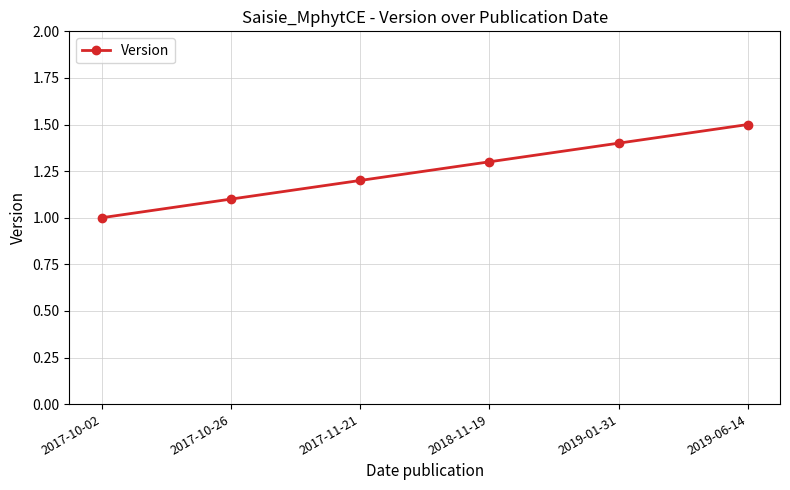

Reading left to right, transcribe all the data shown in this chart.

2017-10-02=1.0	2017-10-26=1.1	2017-11-21=1.2	2018-11-19=1.3	2019-01-31=1.4	2019-06-14=1.5